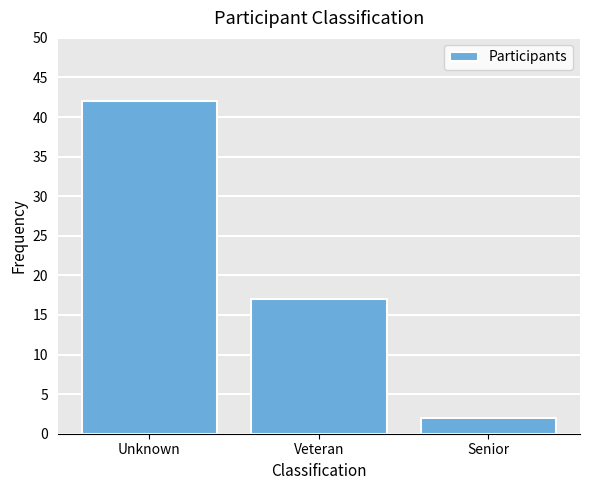

Reading left to right, list all the values displayed in this chart.

Unknown=42	Veteran=17	Senior=2